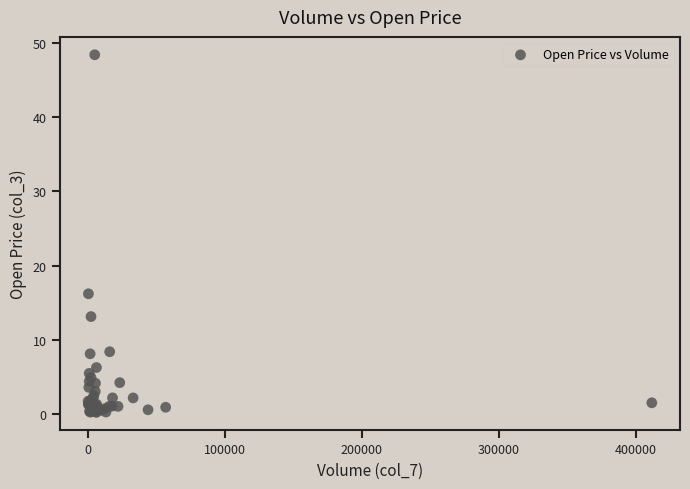

What Y value in the scatter plot is closest to 24?

16.2